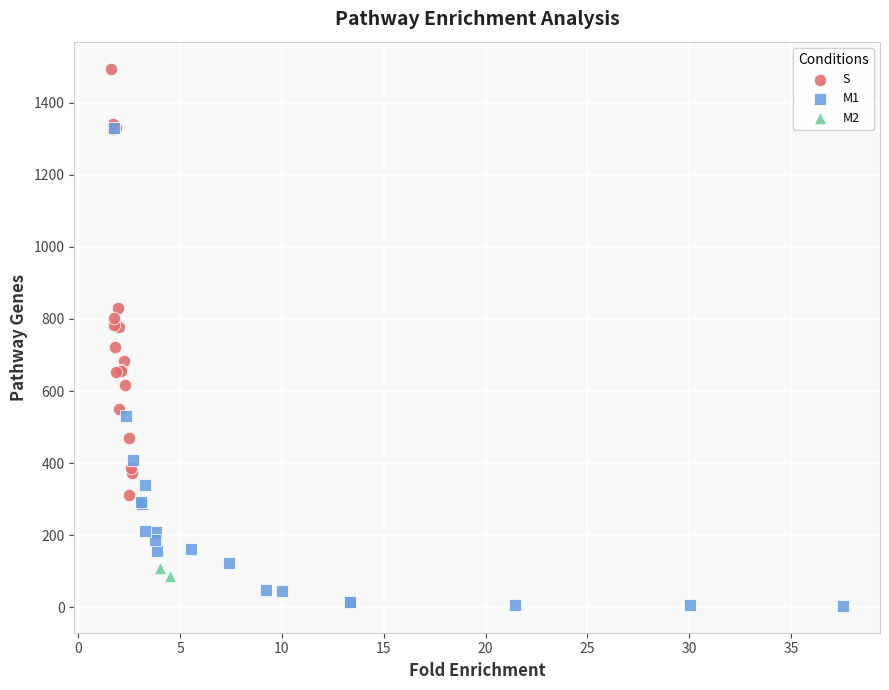

Which series has the largest Y range (max minus min)?

M1